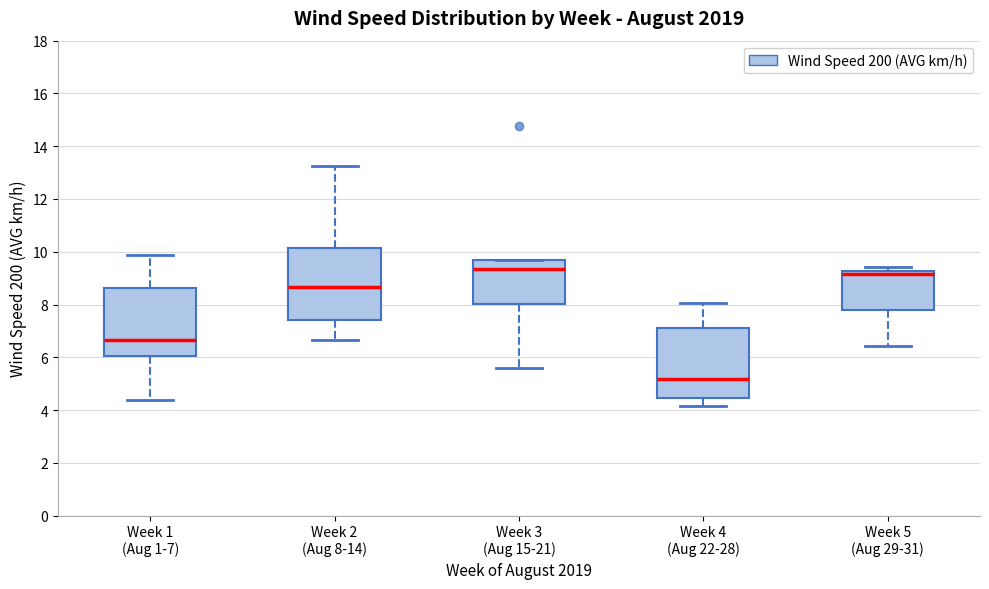

Reading left to right, transcribe this box plot: for each box, give where its median line is, the range the box spans, and where its two whiskers end, as read against the y-axis. The values are not printed on the chart, so give them approximately, as read against the axis.

Week 1 (Aug 1-7): median 6.6, box 6.0 to 8.6, whiskers 4.4 to 9.8
Week 2 (Aug 8-14): median 8.6, box 7.4 to 10.2, whiskers 6.6 to 13.2
Week 3 (Aug 15-21): median 9.4, box 8.0 to 9.6, whiskers 5.6 to 9.8
Week 4 (Aug 22-28): median 5.2, box 4.4 to 7.2, whiskers 4.2 to 8.0
Week 5 (Aug 29-31): median 9.2 (just below the box's upper edge), box 7.8 to 9.2, whiskers 6.4 to 9.4